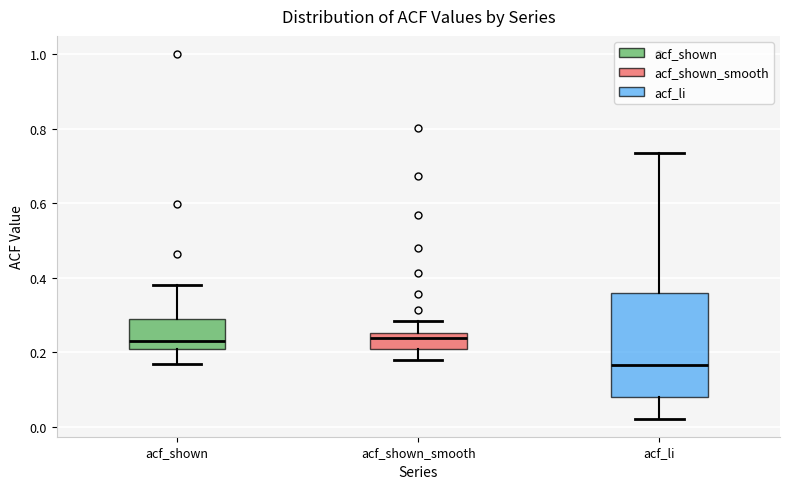

Comparing the boxes themselves (not the whiskers), which one is the tallest?

acf_li